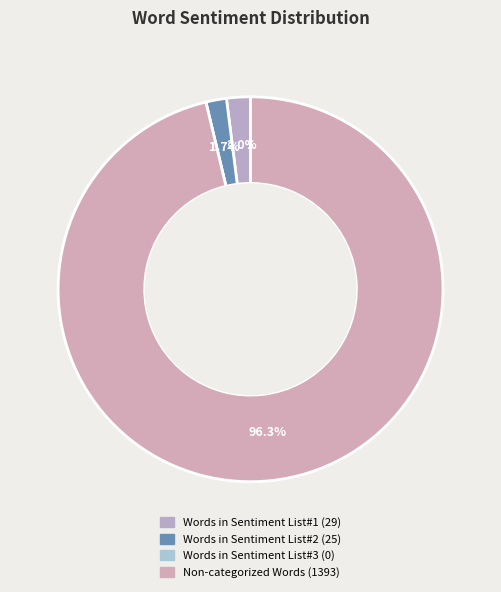

Approximately how many times larger is the value at Words in Sentiment List#1 compared to Words in Sentiment List#2?

1.2